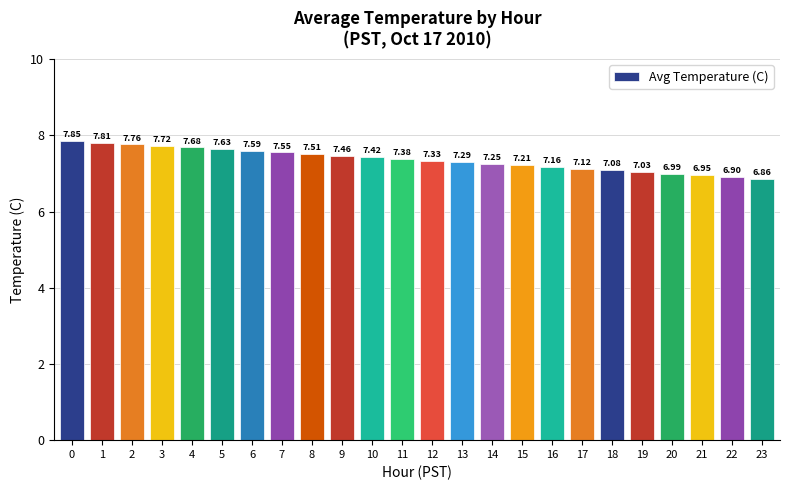

What is the difference between the maximum and minimum values?

1.0